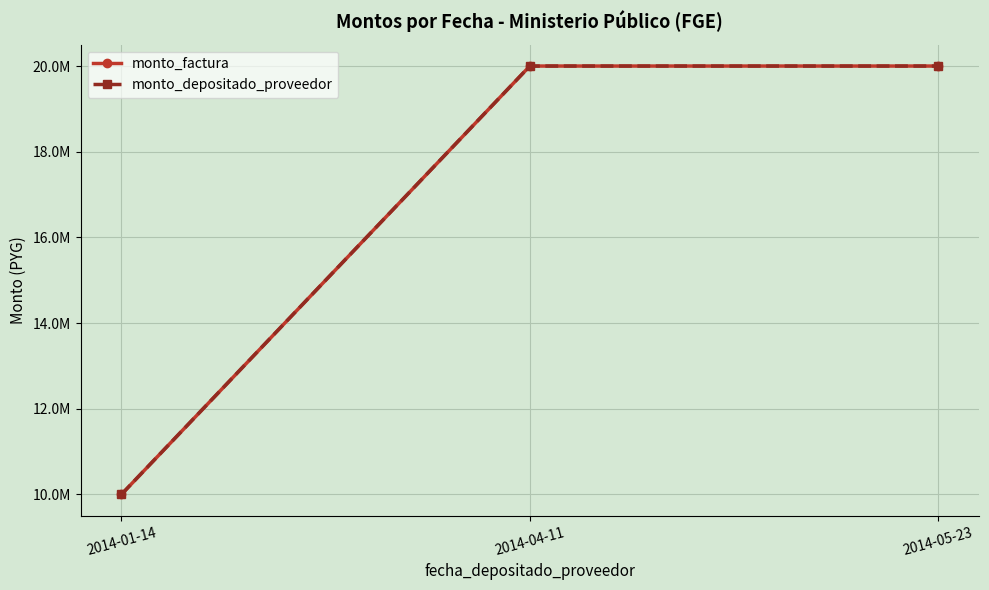

What is the label of the 1st point from the left?

2014-01-14